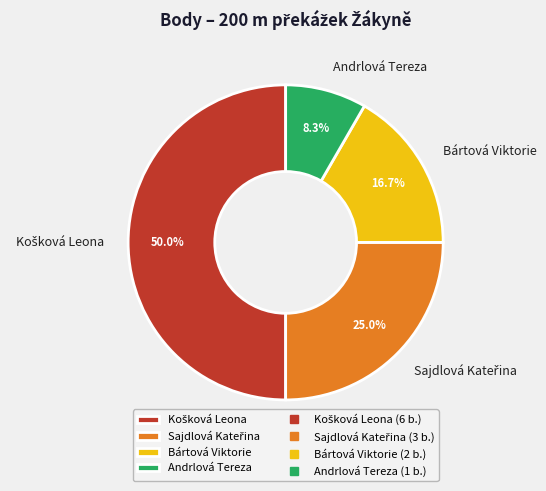

Count the number of slices in the pie.

4